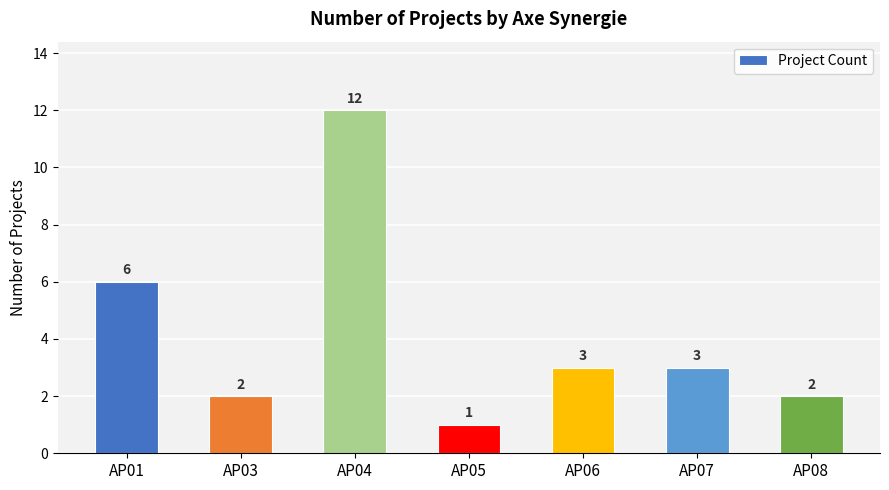

Where is the data nearest to the value 6?

AP01